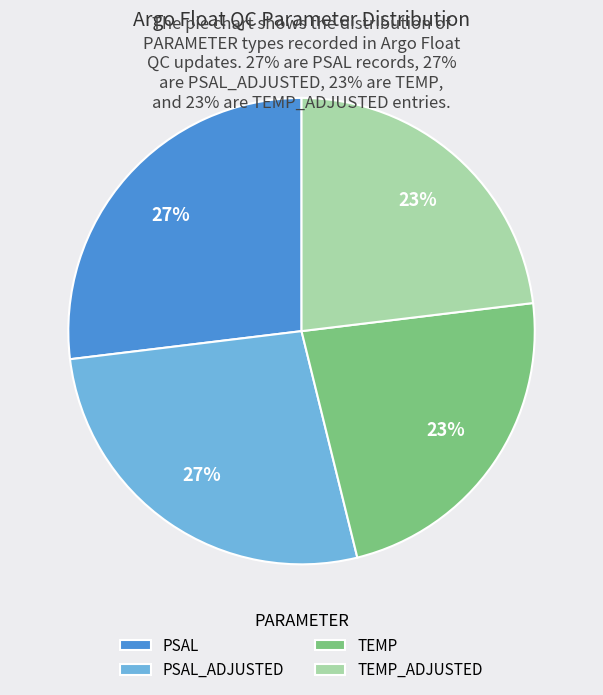

Combined, do PSAL and PSAL_ADJUSTED account for over 50%?

Yes